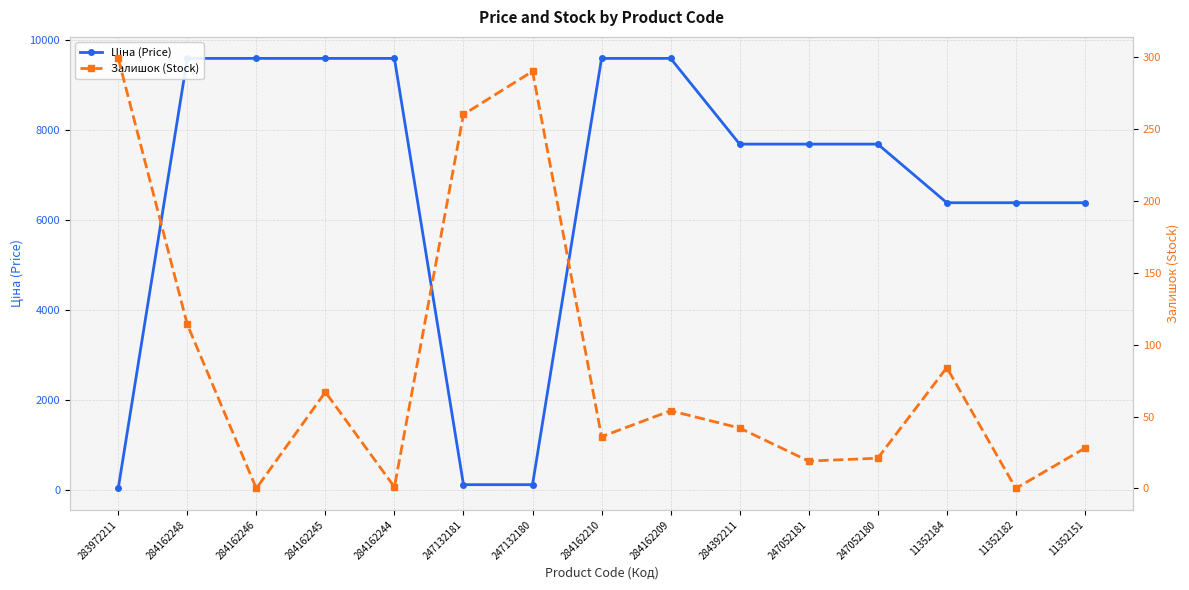

Reading left to right, transcribe all the data shown in this chart.

Ціна (Price): 32.0	9585.4	9585.4	9585.4	9585.4	115.4	115.4	9585.4	9585.4	7680.9	7680.9	7680.9	6378.9	6378.9	6378.9
Залишок (Stock): 299.0	114.0	0.0	67.0	1.0	260.0	290.0	36.0	54.0	42.0	19.0	21.0	84.0	0.0	28.0